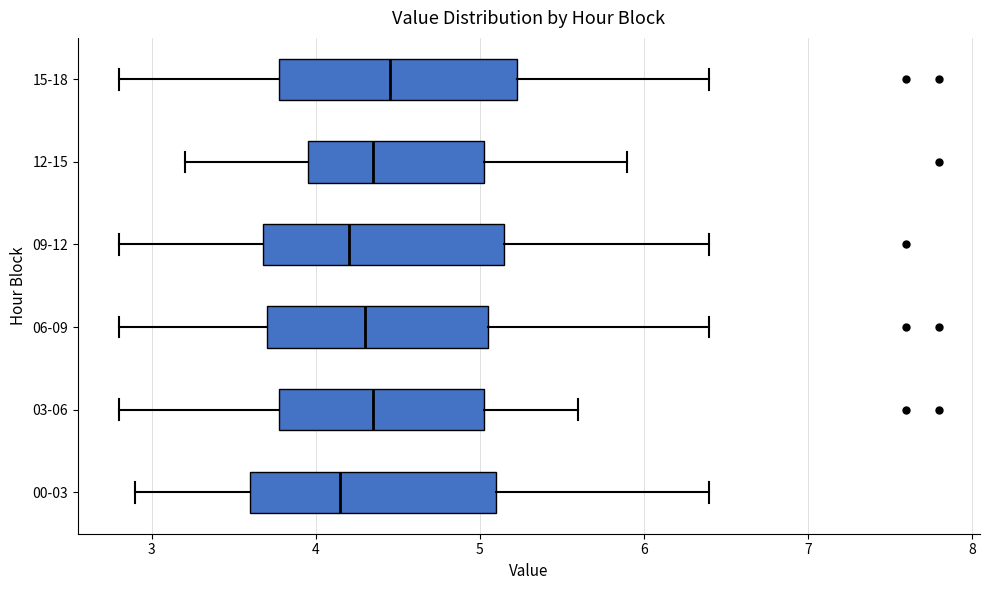

Reading bottom to top, read every box against the x-axis: the position of its median line, the range the box covers, and the ends of its whiskers. The values are not printed on the chart, so give them approximately, as read against the axis.

00-03: median 4.2, box 3.6 to 5.1, whiskers 2.9 to 6.4
03-06: median 4.4, box 3.8 to 5.0, whiskers 2.8 to 5.6
06-09: median 4.3, box 3.7 to 5.1, whiskers 2.8 to 6.4
09-12: median 4.2, box 3.7 to 5.2, whiskers 2.8 to 6.4
12-15: median 4.4, box 4.0 to 5.0, whiskers 3.2 to 5.9
15-18: median 4.5, box 3.8 to 5.2, whiskers 2.8 to 6.4